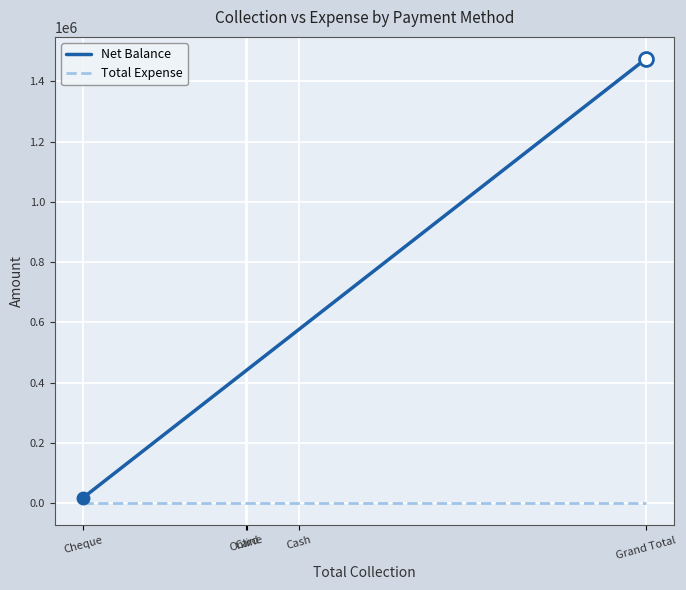

Count the number of categories in the chart.

5